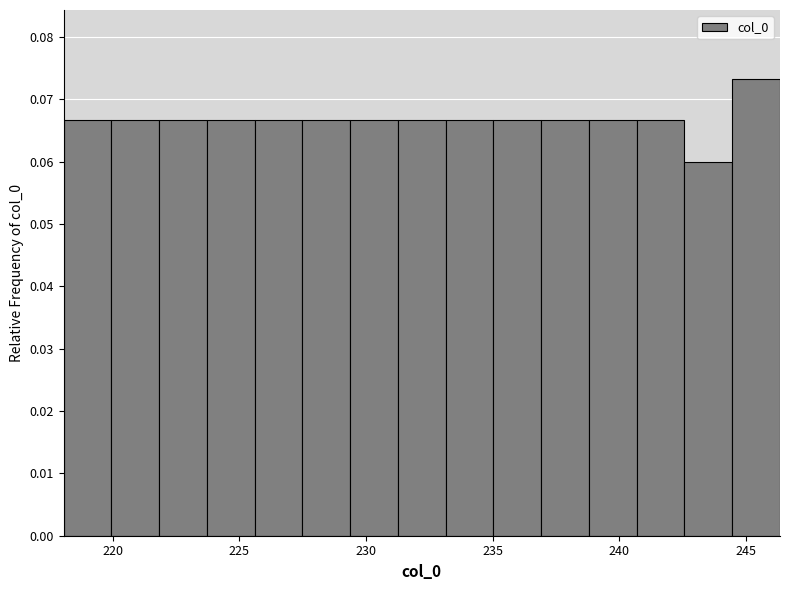

Read against the x-axis, roughly where is the centre of the tallest bar?

245.5